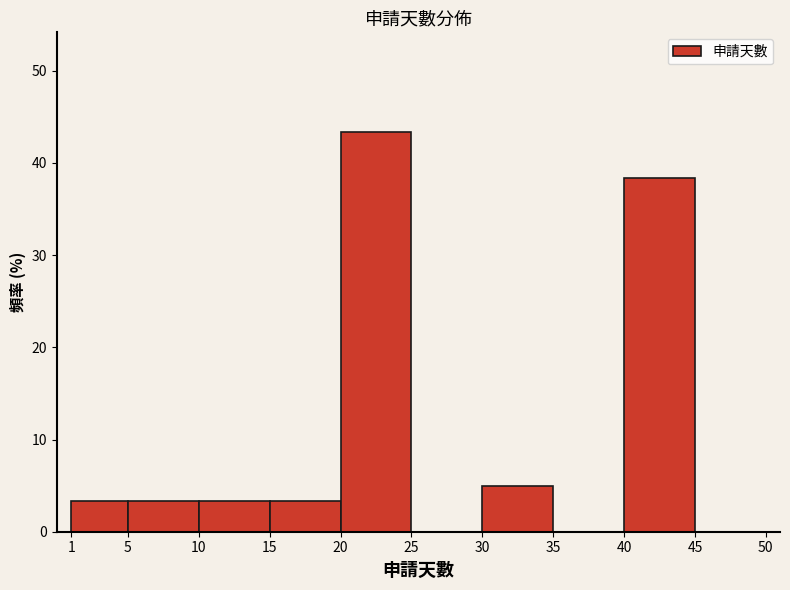

Reading left to right, transcribe this chart: for each bar, give the range it covers on the x-axis and its height. The values are not printed on the chart, so give them approximately, as read against the axis.

1 to 5: 3
5 to 10: 3
10 to 15: 3
15 to 20: 3
20 to 25: 43
25 to 30: 0
30 to 35: 5
35 to 40: 0
40 to 45: 38
45 to 50: 0